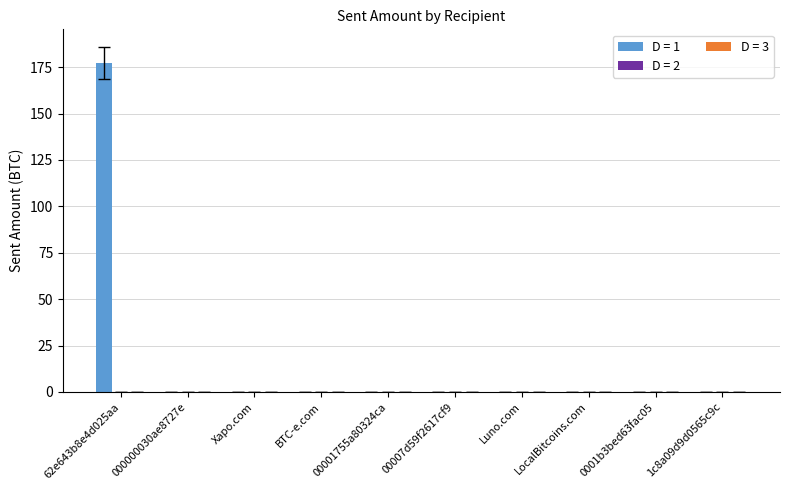

What is the maximum value for D = 1?

177.2